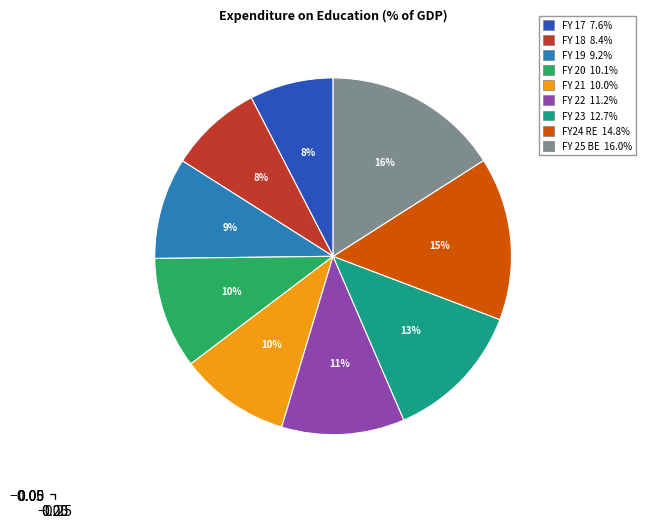

What percentage is the FY 20 10.1% slice, to the nearest percent?

10%